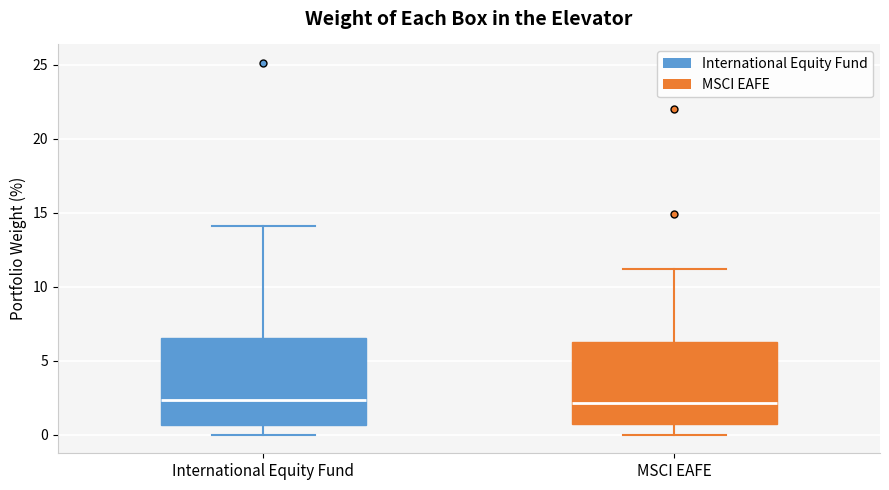

Reading left to right, transcribe this box plot: for each box, give where its median line is, the range the box spans, and where its two whiskers end, as read against the y-axis. The values are not printed on the chart, so give them approximately, as read against the axis.

International Equity Fund: median 2.5, box 0.5 to 6.5, whiskers 0.0 to 14.0
MSCI EAFE: median 2.0, box 0.5 to 6.5, whiskers 0.0 to 11.0